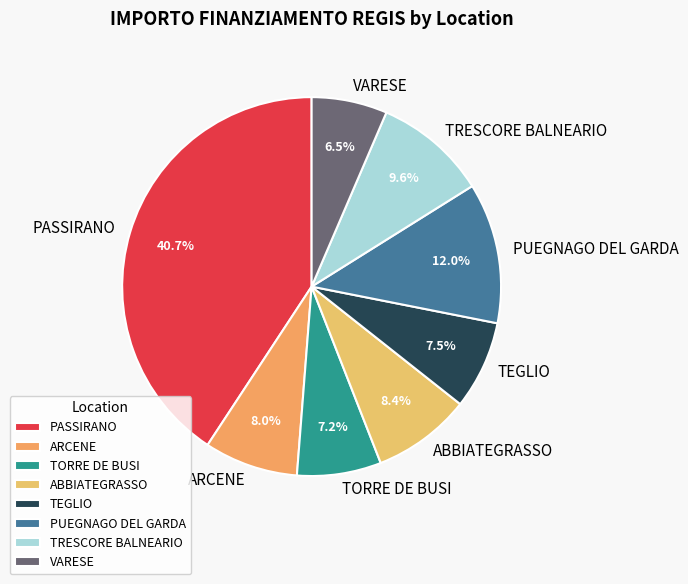

Count the number of slices in the pie.

8